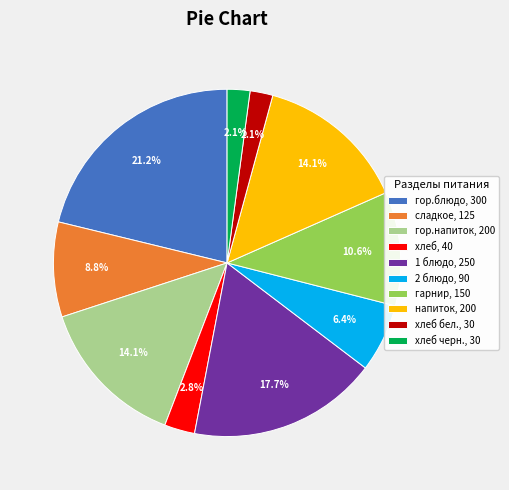

Which slice is the largest?

гор.блюдо, 300